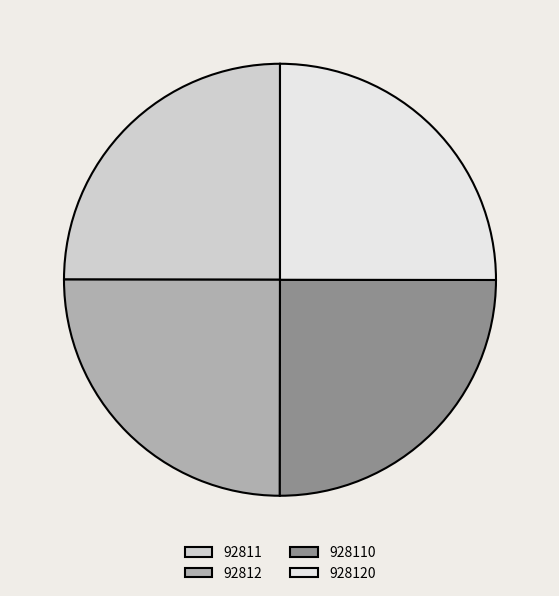

Is 92812 the majority of the pie?

No